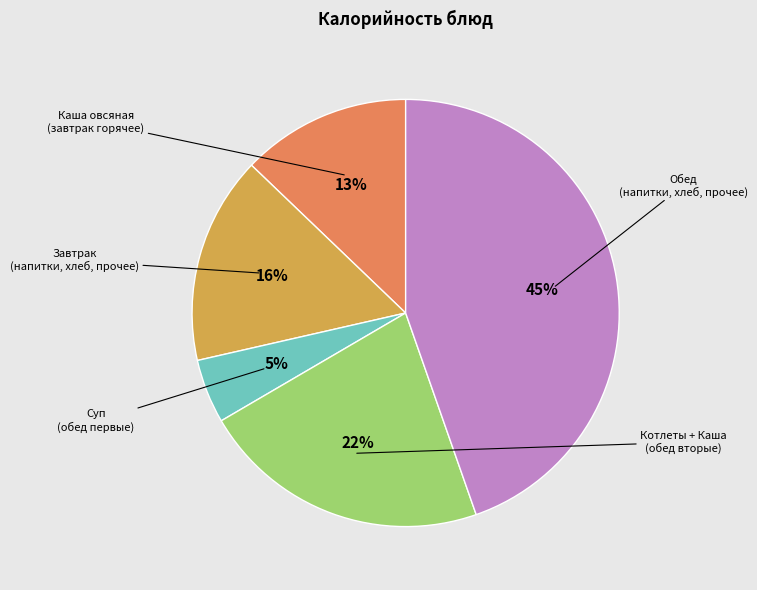

Does any single category account for the majority?

No